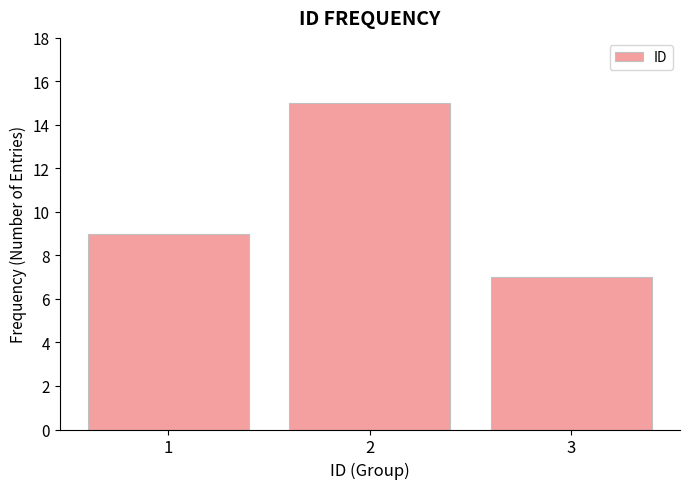

Reading right to left, what are all the values shown in this chart?

7	15	9